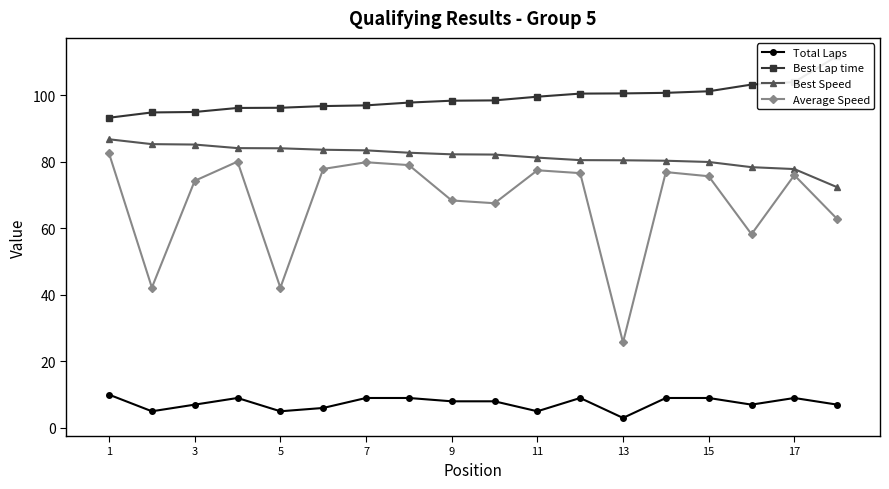

What is the average value of the Best Lap time series?

99.2